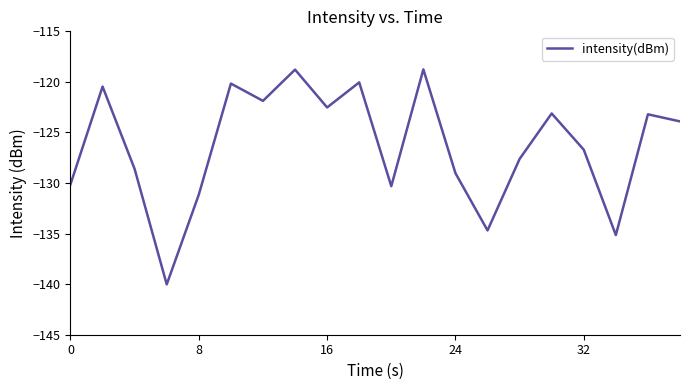

What is the greatest value displayed?

-118.8